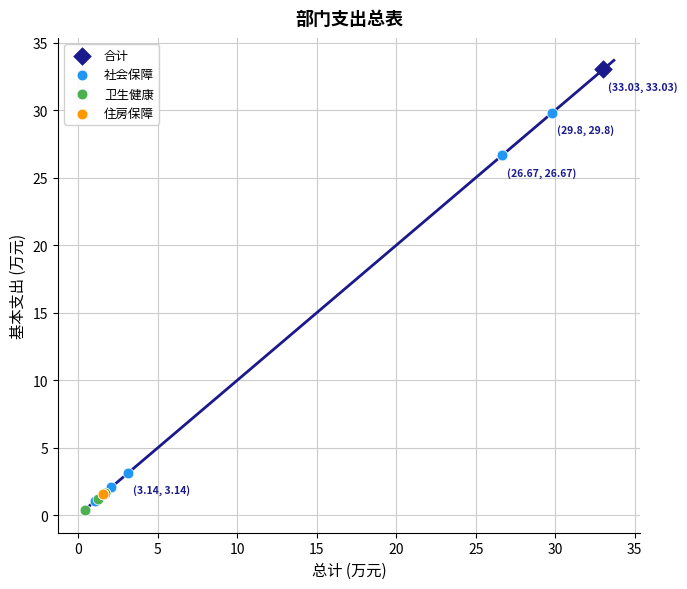

Which series contains the highest Y value?

合计